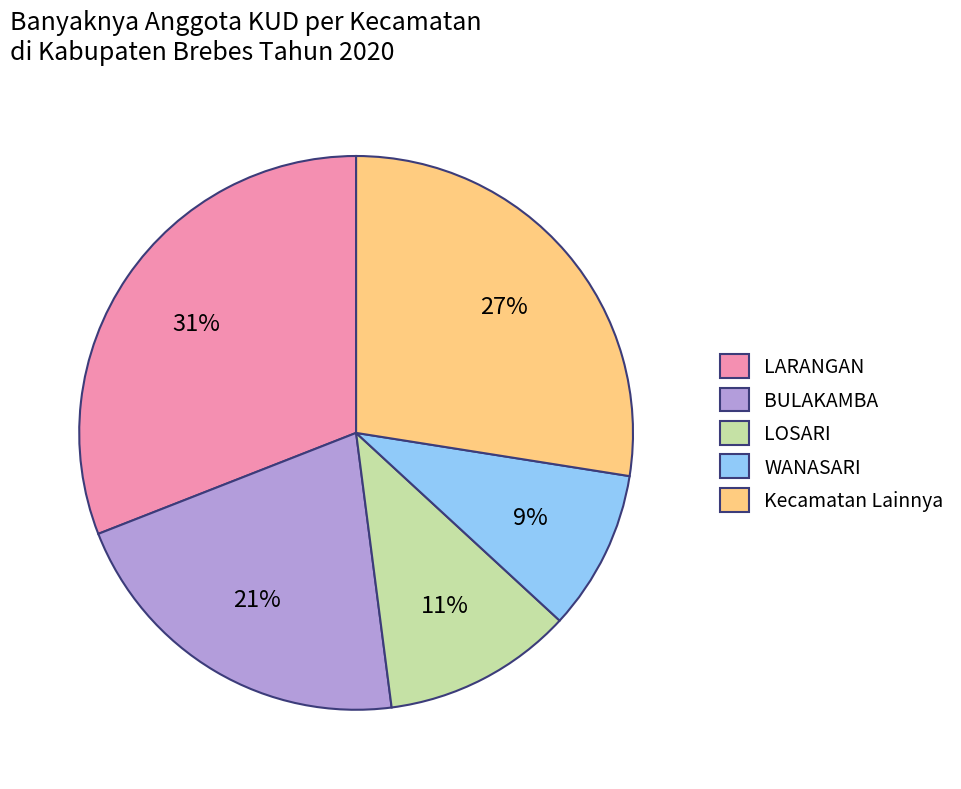

Which slice is the largest?

LARANGAN